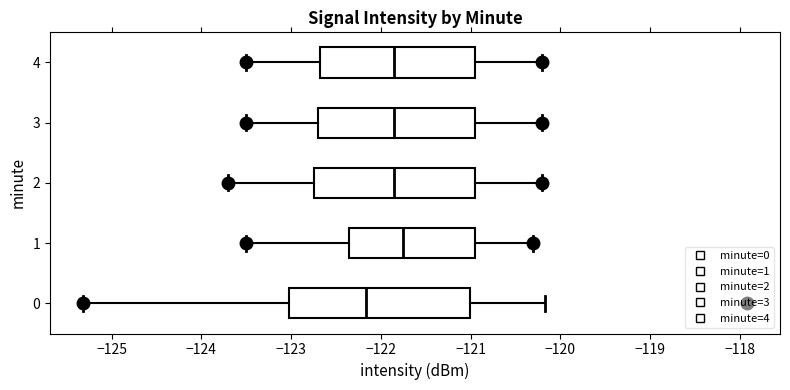

Where is the right edge of the box at y = 3 on the x-axis? The values are not printed on the chart, so give them approximately, as read against the axis.

-120.9